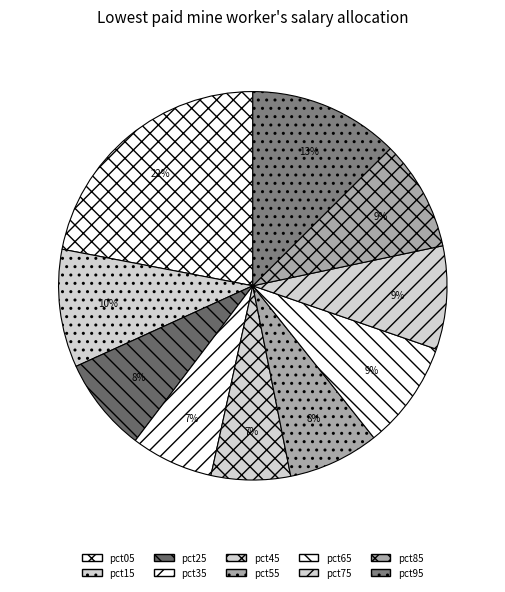

The pct95 slice represents 24% of the pie. True or false?

False